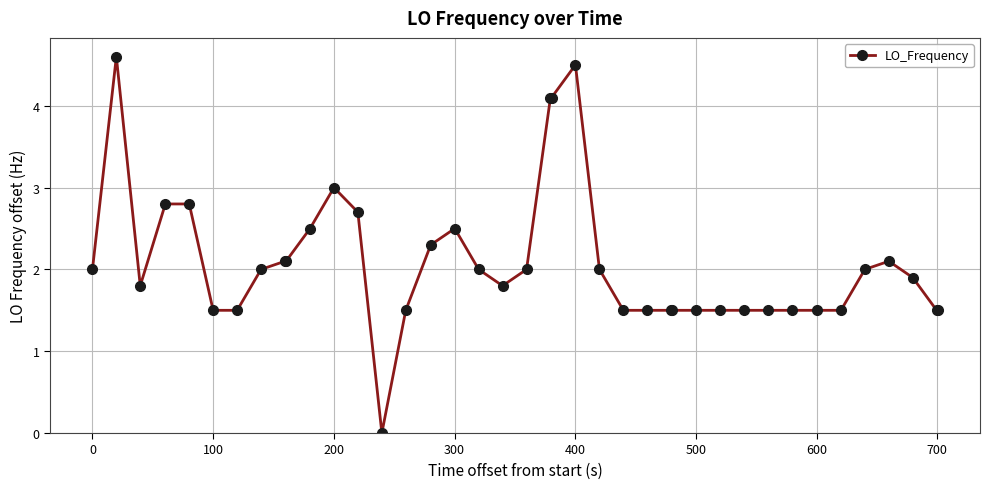

What is the greatest value displayed?

4.6